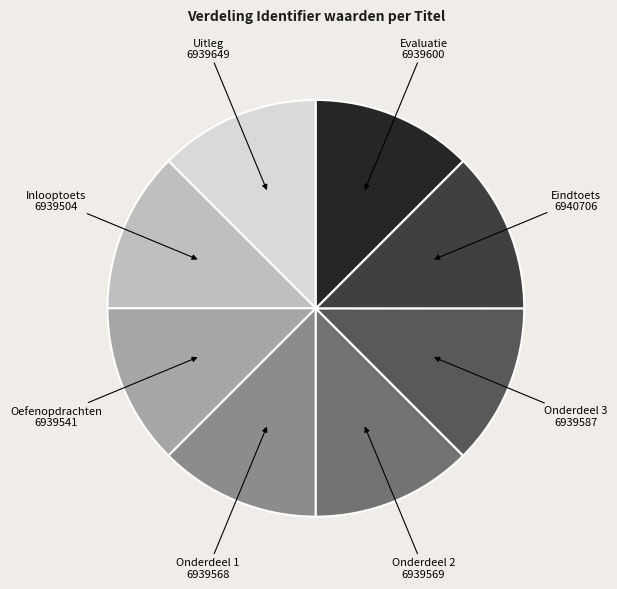

Is the sum of Evaluatie and Oefenopdrachten greater than half?

No